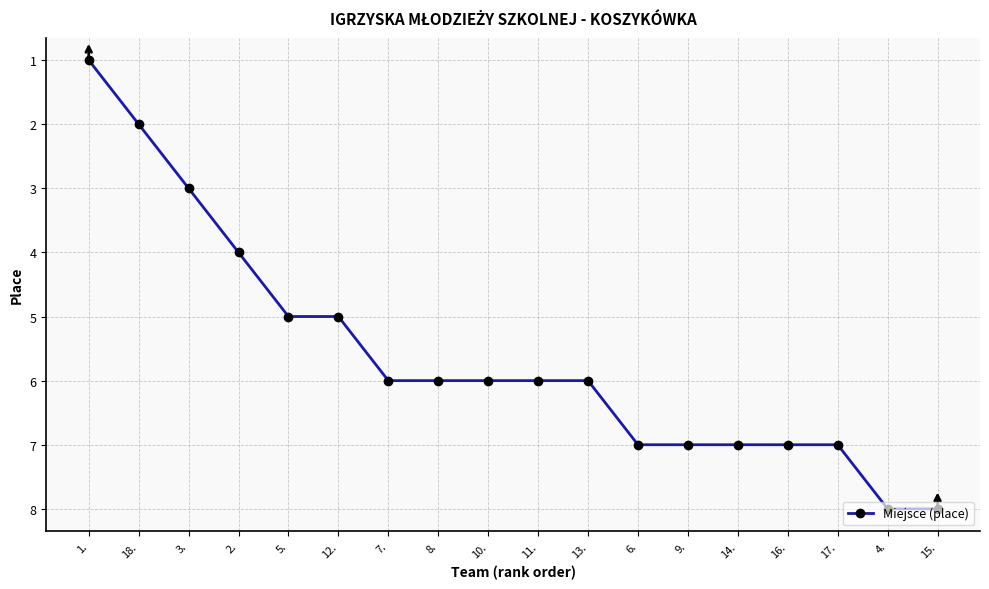

What is the maximum value shown in the chart?

8